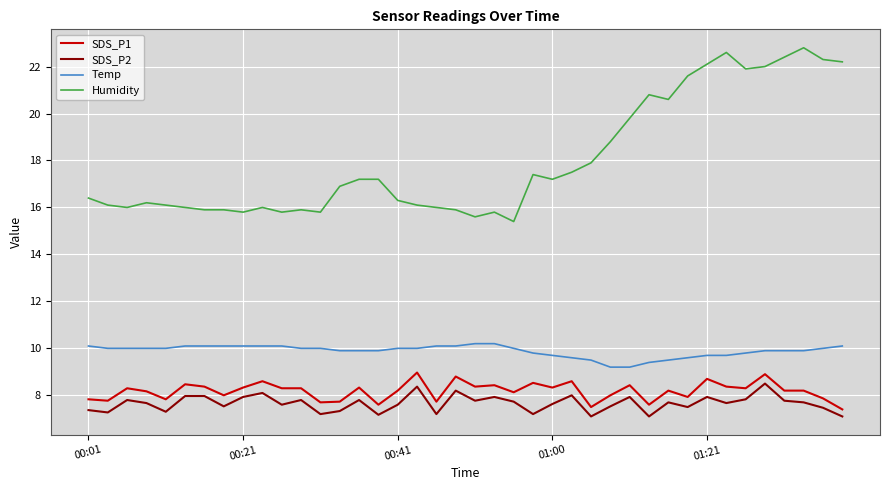

What is the minimum value shown in the chart?

7.1